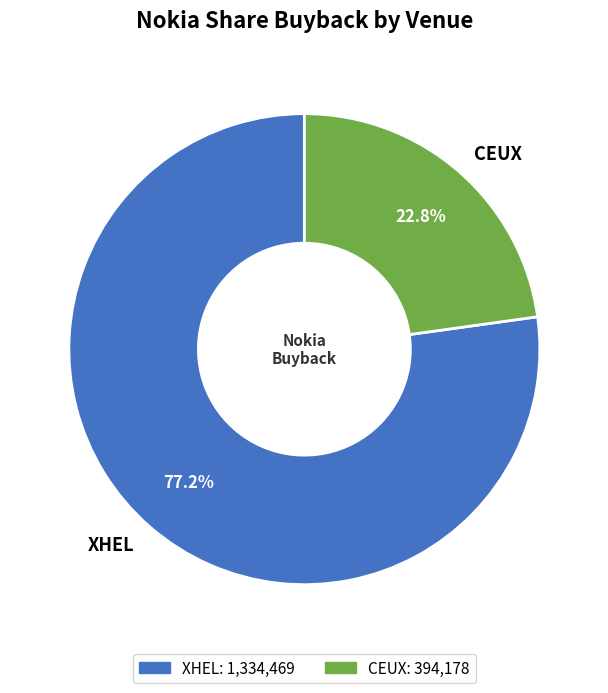

Which slice is the largest?

XHEL